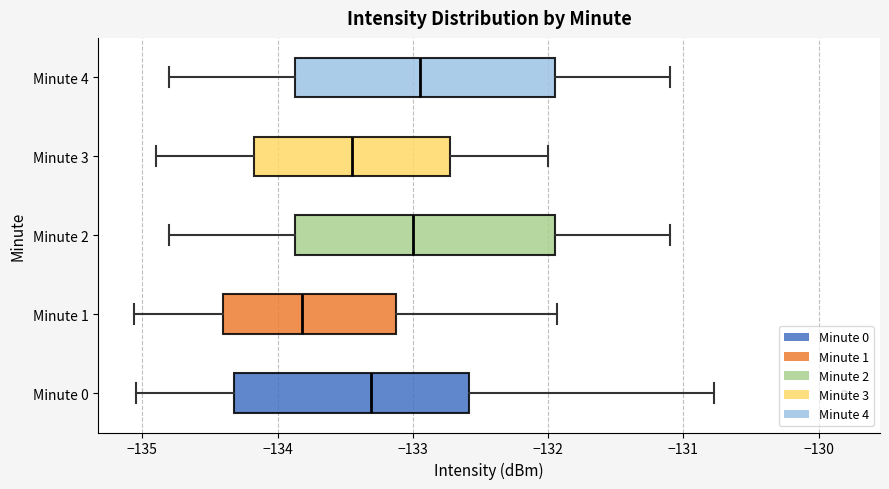

Reading bottom to top, transcribe this box plot: for each box, give where its median line is, the range the box spans, and where its two whiskers end, as read against the x-axis. The values are not printed on the chart, so give them approximately, as read against the axis.

Minute 0: median -133.3, box -134.3 to -132.6, whiskers -135.0 to -130.8
Minute 1: median -133.8, box -134.4 to -133.1, whiskers -135.1 to -131.9
Minute 2: median -133.0, box -133.9 to -131.9, whiskers -134.8 to -131.1
Minute 3: median -133.4, box -134.2 to -132.7, whiskers -134.9 to -132.0
Minute 4: median -132.9, box -133.9 to -131.9, whiskers -134.8 to -131.1